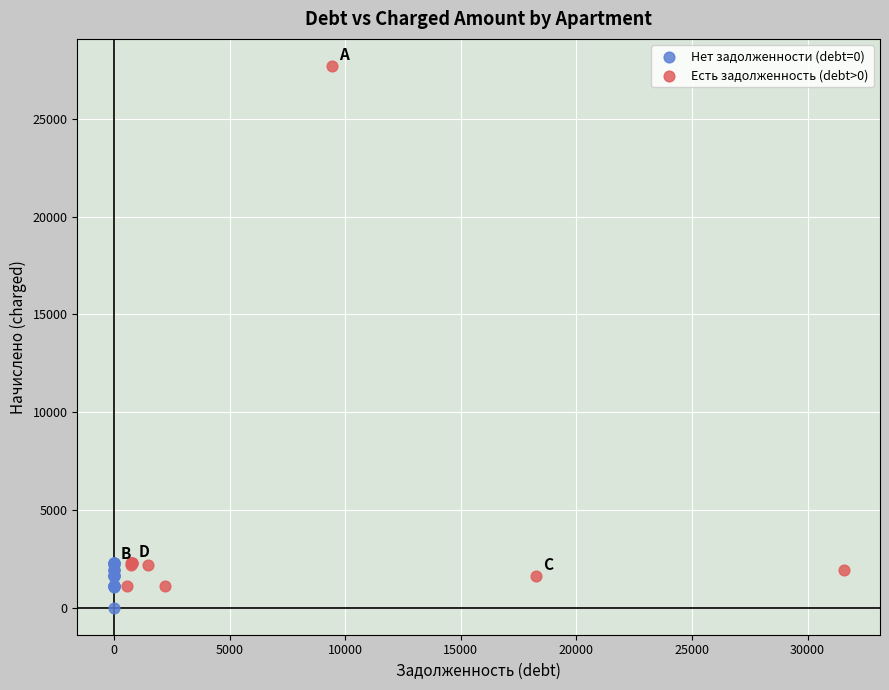

Which series has the largest Y range (max minus min)?

Есть задолженность (debt>0)